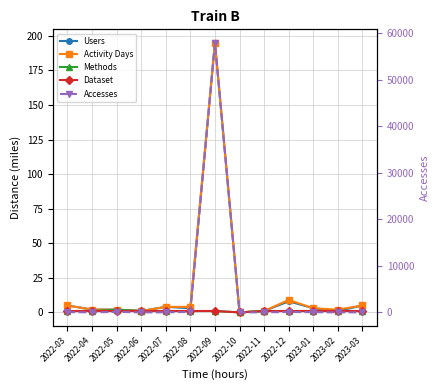

True or false: Methods and Accesses cross at least once.

False